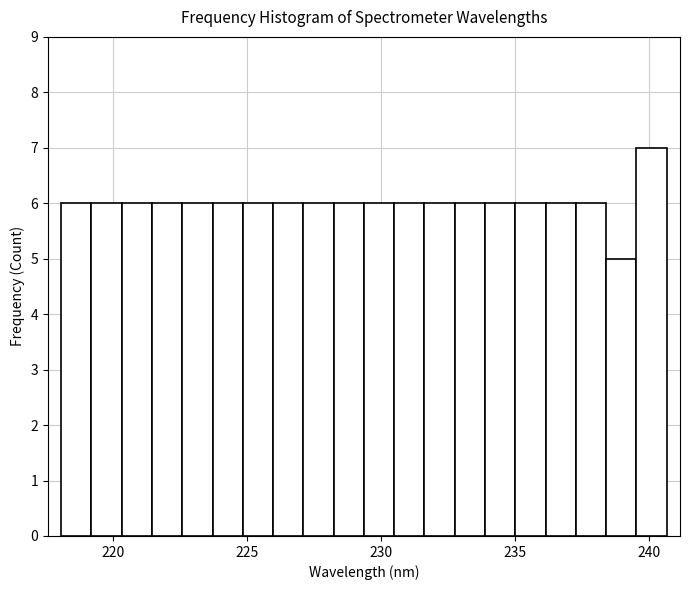

Read against the x-axis, roughly where is the centre of the tallest bar?

240.0